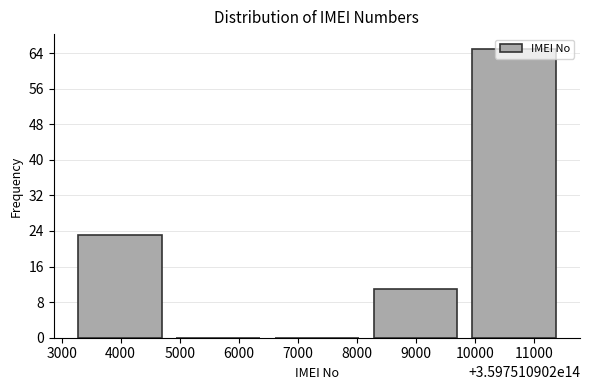

Read the value at 9000.

11